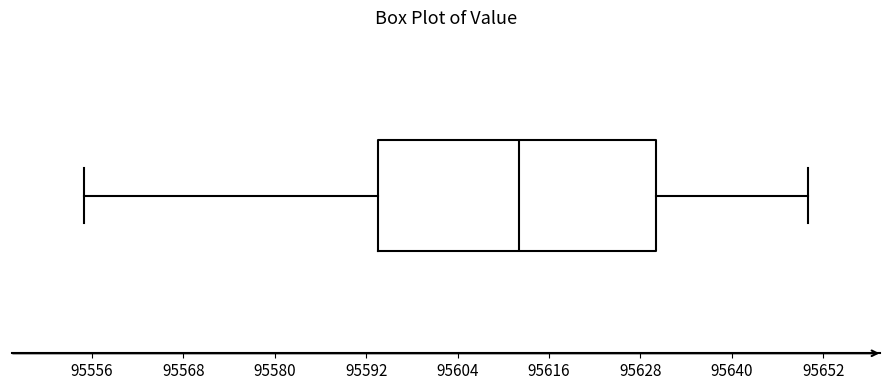

Read this box plot against the x-axis: the position of the median line, the range covered by the box, and the ends of both whiskers. The values are not printed on the chart, so give them approximately, as read against the axis.

median 95612, box 95594 to 95630, whiskers 95556 to 95650